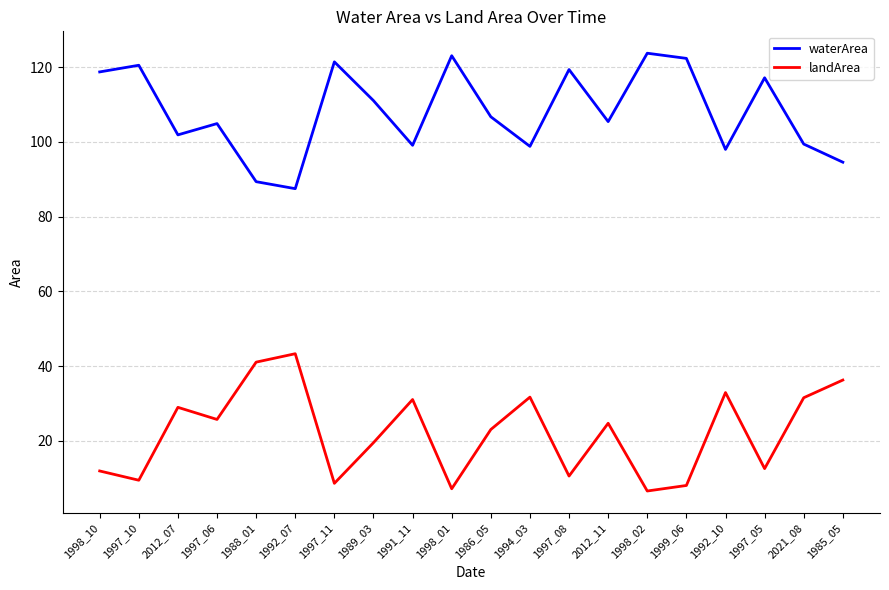

What is the difference between the waterArea values at 1985_05 and 1997_08?

24.8